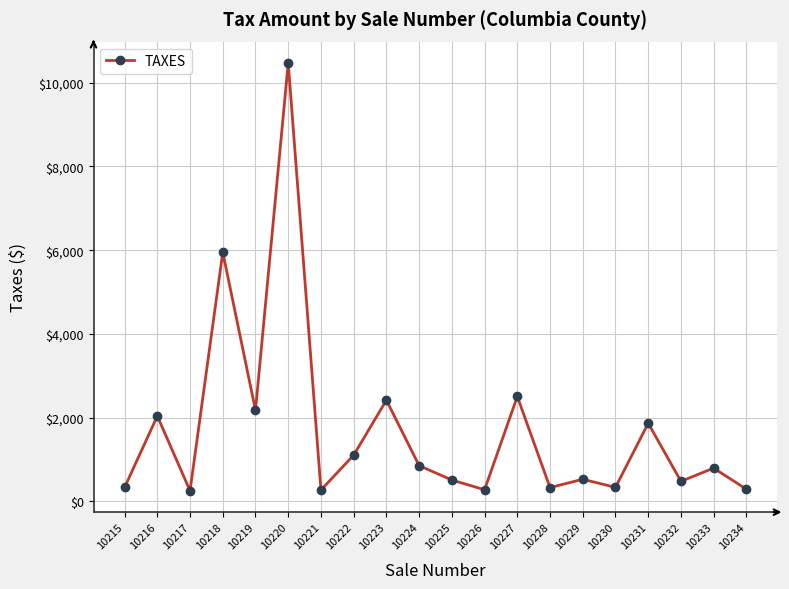

What value does the data have at 10223?

2414.5